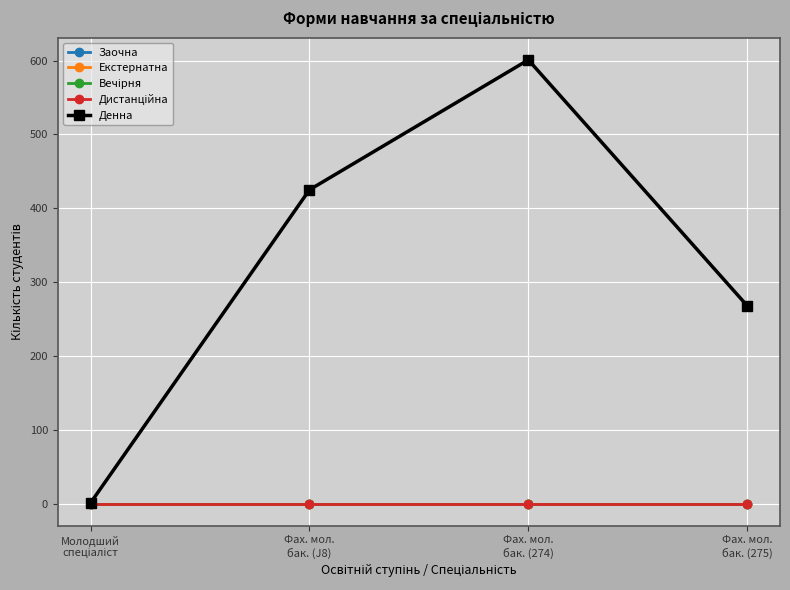

True or false: Дистанційна has more than 2 interior local peaks.

False